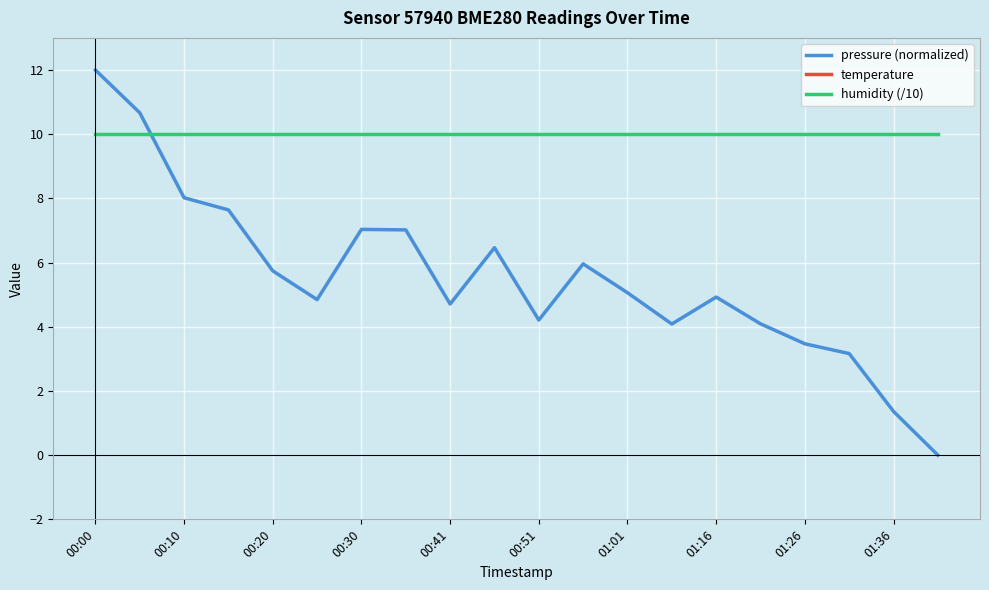

What are all the series names shown in the legend?

pressure (normalized), temperature, humidity (/10)